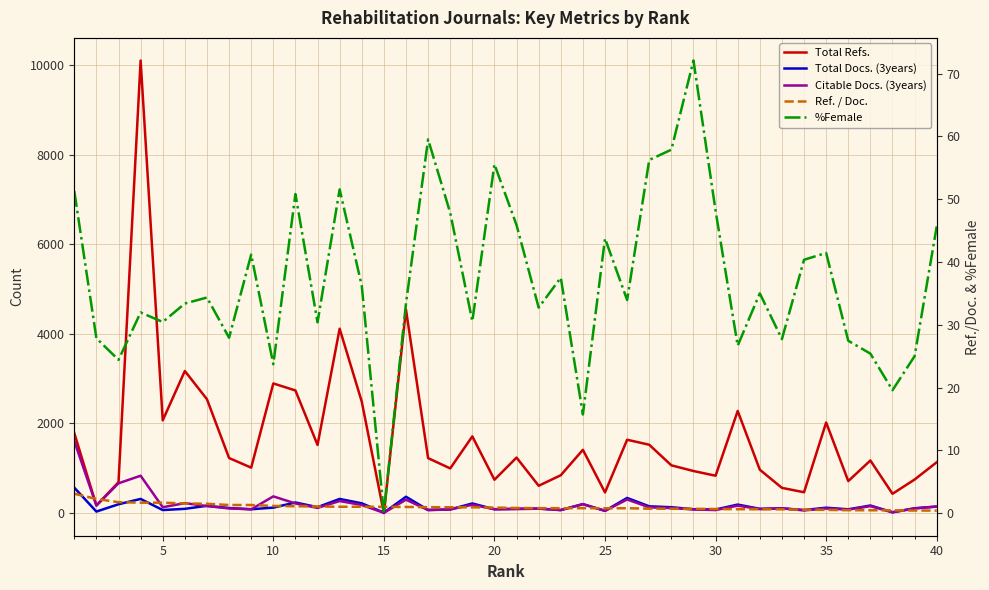

What is the difference between the highest and lowest values at 30?

833.4